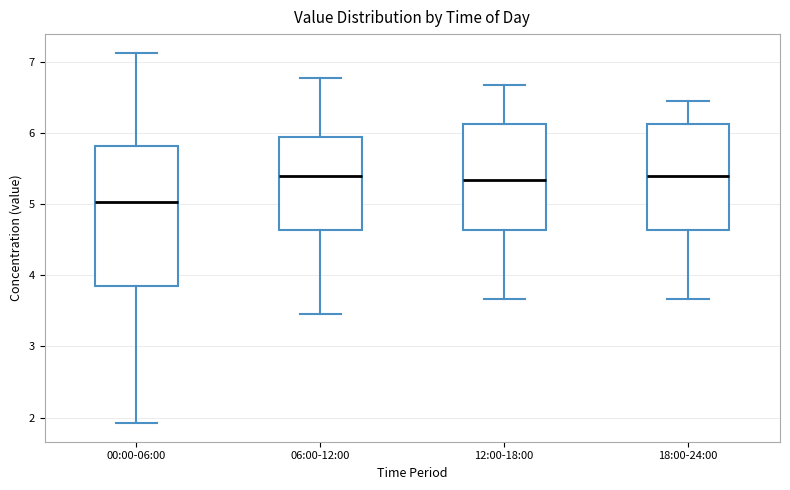

Reading left to right, read every box against the y-axis: the position of its median line, the range the box covers, and the ends of its whiskers. The values are not printed on the chart, so give them approximately, as read against the axis.

00:00-06:00: median 5.0, box 3.8 to 5.8, whiskers 1.9 to 7.1
06:00-12:00: median 5.4, box 4.6 to 6.0, whiskers 3.5 to 6.8
12:00-18:00: median 5.3, box 4.6 to 6.1, whiskers 3.7 to 6.7
18:00-24:00: median 5.4, box 4.6 to 6.1, whiskers 3.7 to 6.5